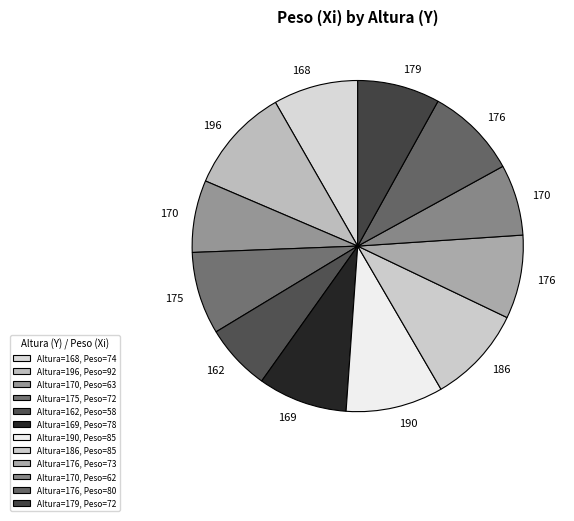

How many slices are in this pie chart?

12